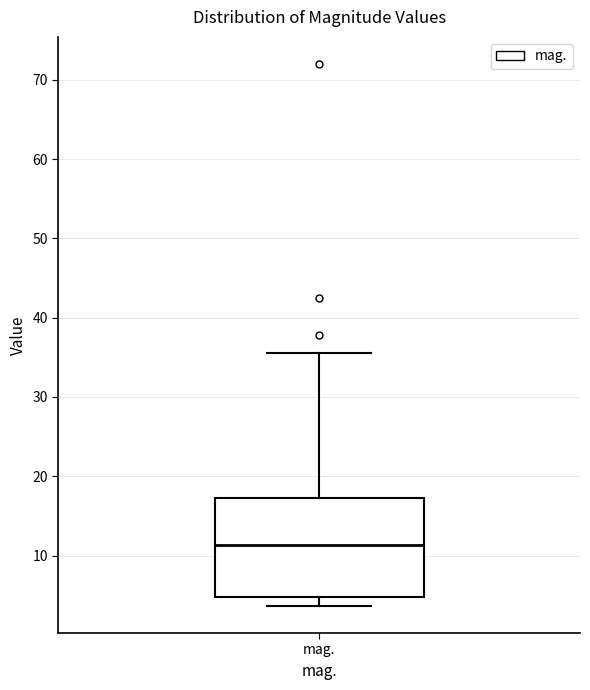

Transcribe this box plot: give where the median line is, the range the box spans, and where the two whiskers end, as read against the y-axis. The values are not printed on the chart, so give them approximately, as read against the axis.

median 11, box 5 to 17, whiskers 4 to 36